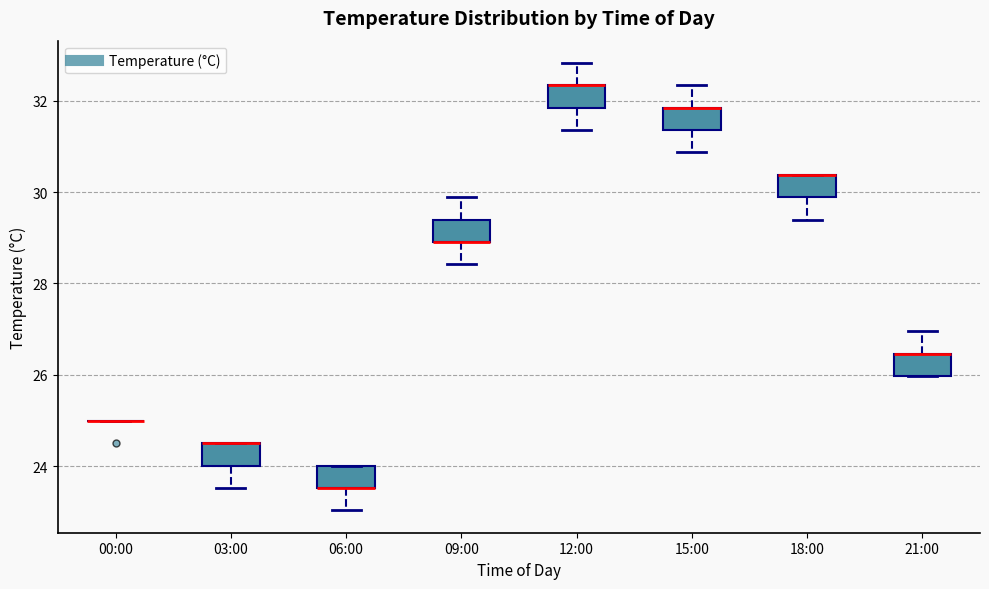

Where is the upper edge of the box for 09:00 on the y-axis? The values are not printed on the chart, so give them approximately, as read against the axis.

29.4